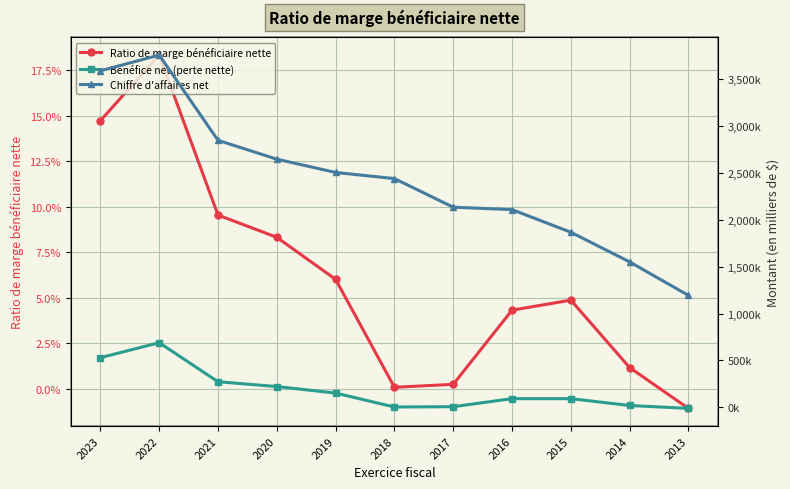

At which category does Ratio de marge bénéficiaire nette reach its first local valley?

2018